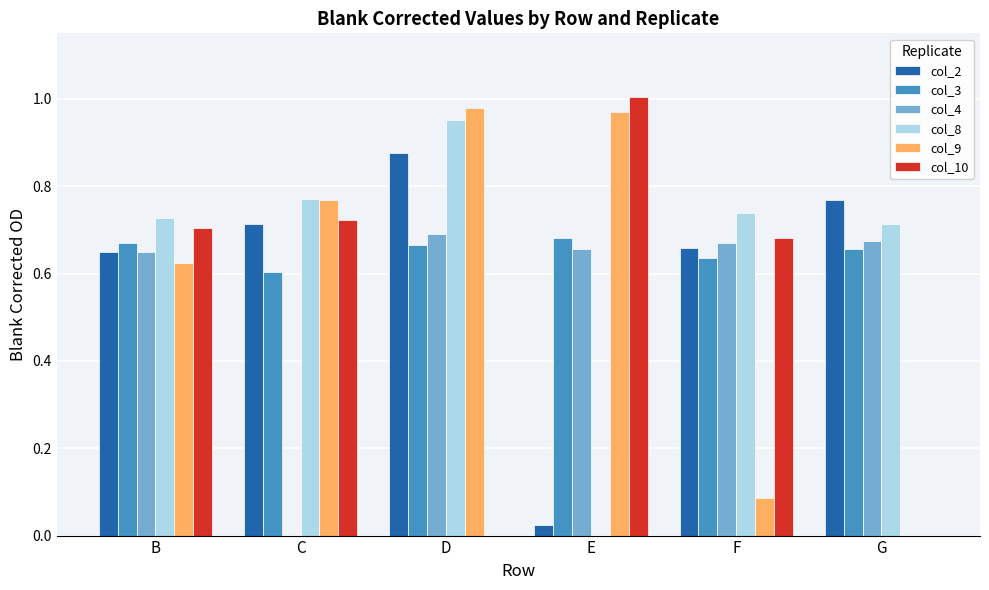

How many data points does each series have?

6